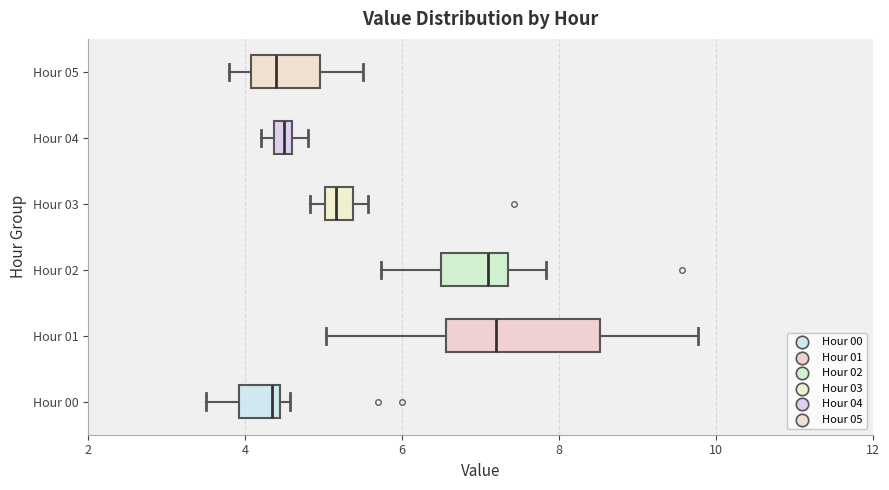

Where does the right whisker of the box for Hour 04 end on the x-axis? The values are not printed on the chart, so give them approximately, as read against the axis.

4.8